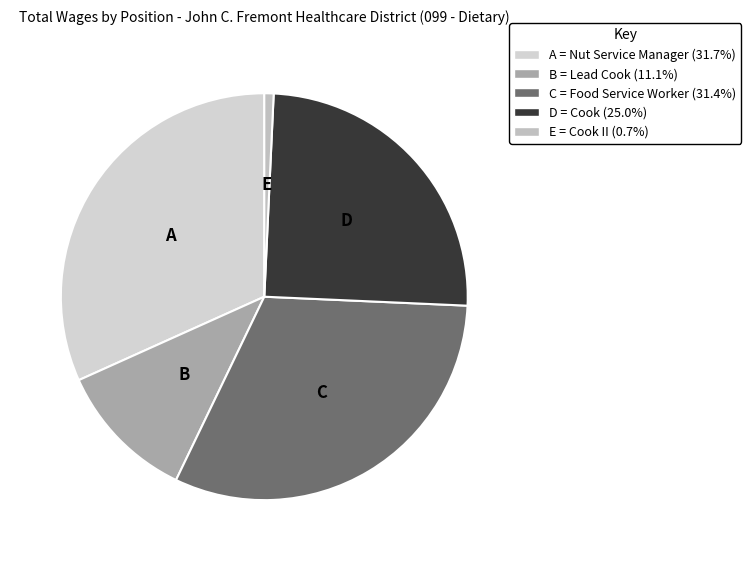

How many segments does this pie chart have?

5